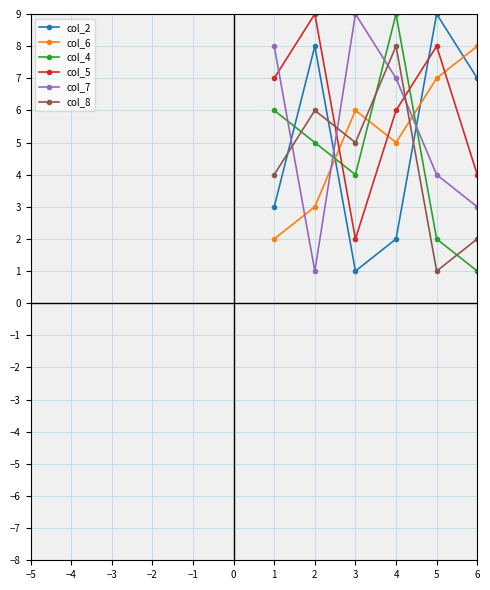

True or false: col_2 and col_5 cross at least once.

True